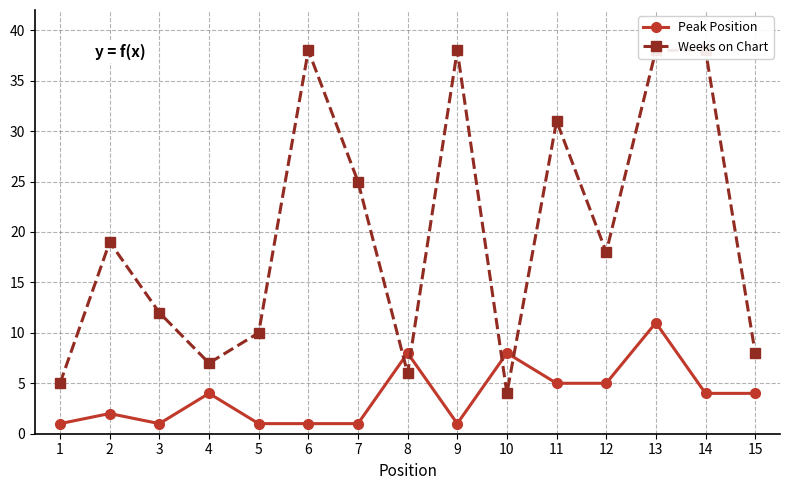

Reading right to left, what are all the values shown in this chart?

Peak Position: 15=4	14=4	13=11	12=5	11=5	10=8	9=1	8=8	7=1	6=1	5=1	4=4	3=1	2=2	1=1
Weeks on Chart: 15=8	14=38	13=38	12=18	11=31	10=4	9=38	8=6	7=25	6=38	5=10	4=7	3=12	2=19	1=5